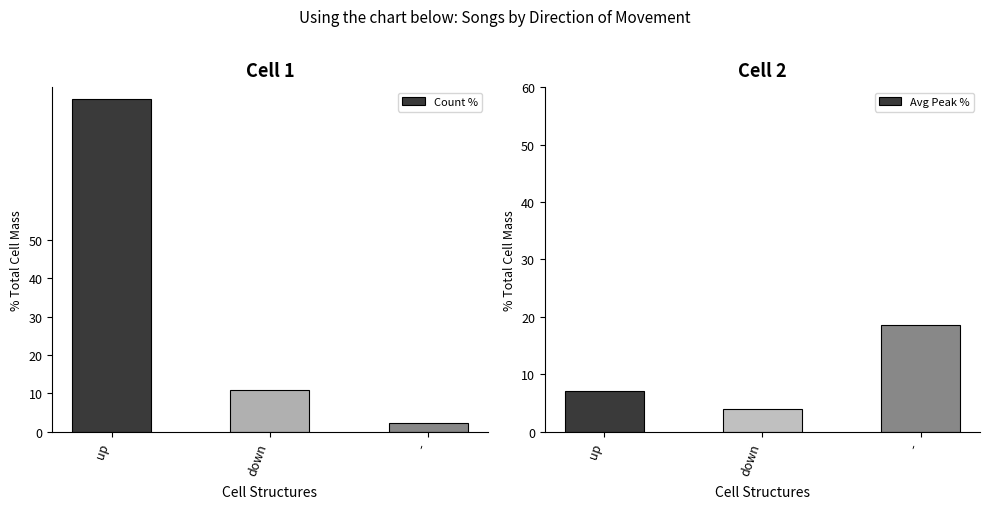

What is the label of the 3rd bar from the left?

-